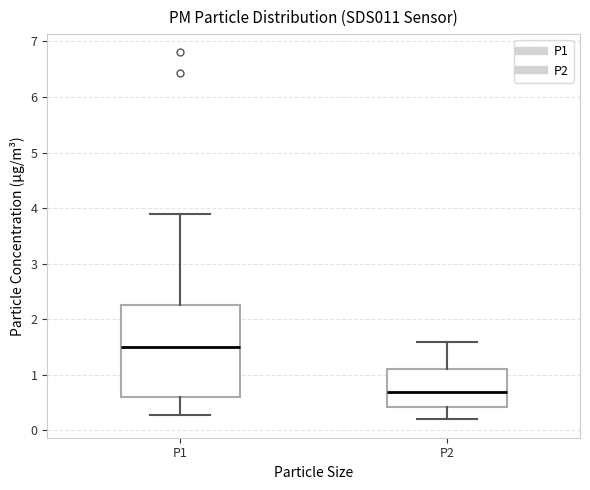

Reading left to right, read every box against the y-axis: the position of its median line, the range the box covers, and the ends of its whiskers. The values are not printed on the chart, so give them approximately, as read against the axis.

P1: median 1.5, box 0.6 to 2.3, whiskers 0.3 to 3.9
P2: median 0.7, box 0.4 to 1.1, whiskers 0.2 to 1.6